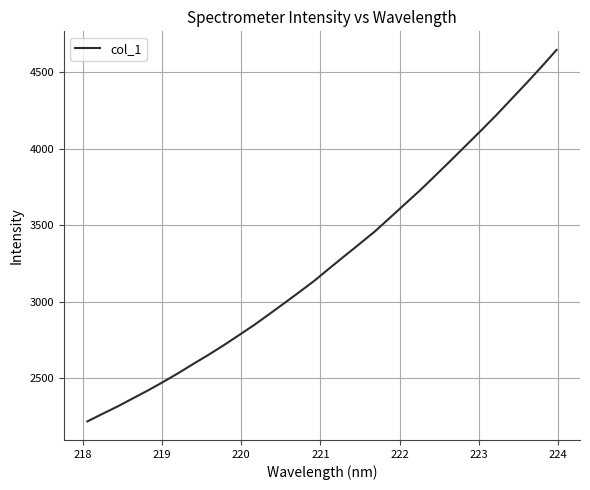

What is the difference between the maximum and minimum values?

2426.9